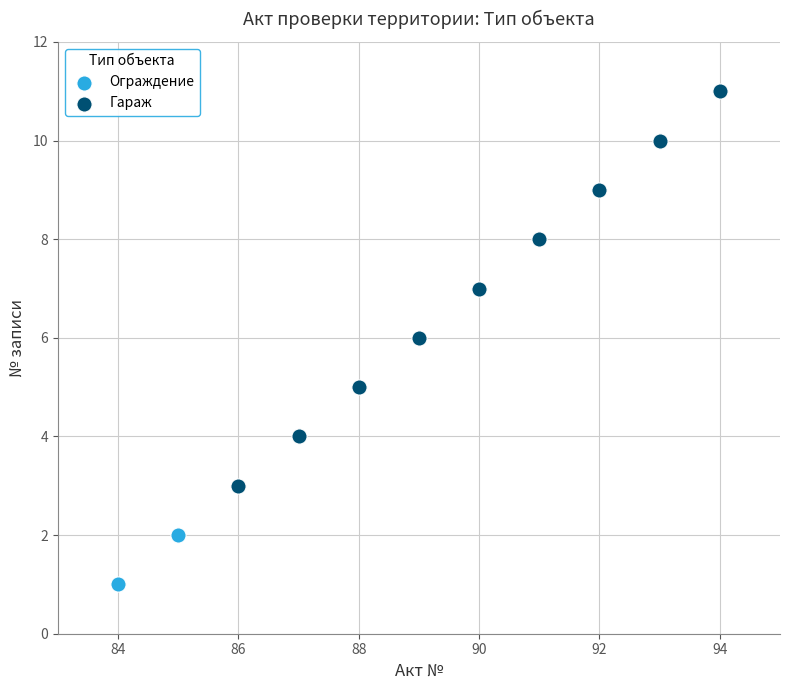

What are all the series names shown in the legend?

Ограждение, Гараж